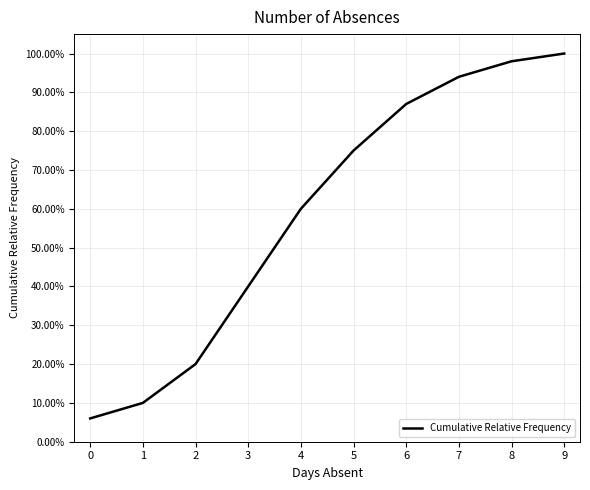

Does the chart display data point markers on the line(s)?

No